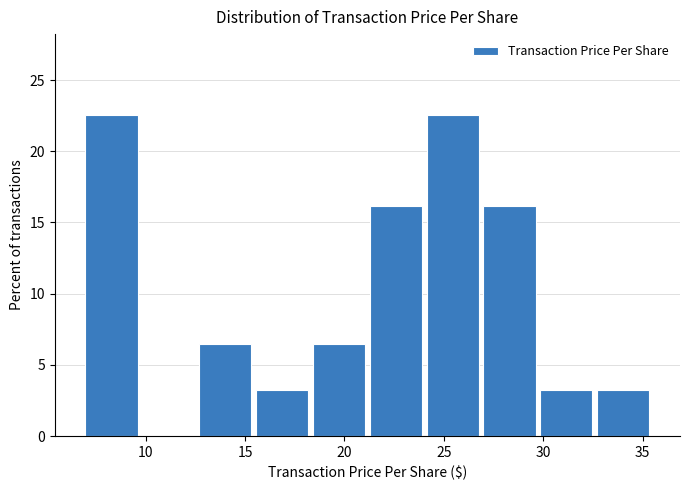

Reading left to right, transcribe this chart: for each bar, give the range it covers on the x-axis and its height. Neither the bar edges nor the heights are printed on the chart, so give them approximately, as read against the axes.

7.0 to 9.5: 22.5
9.5 to 12.5: 0
12.5 to 15.5: 6.5
15.5 to 18.5: 3.0
18.5 to 21.0: 6.5
21.0 to 24.0: 16.0
24.0 to 27.0: 22.5
27.0 to 29.5: 16.0
29.5 to 32.5: 3.0
32.5 to 35.5: 3.0